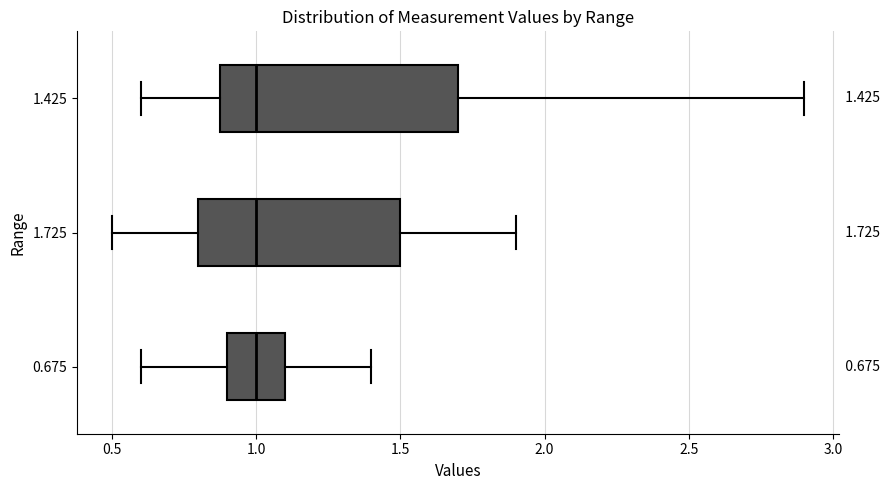

Which box is the widest, from its left edge to its right edge?

1.425